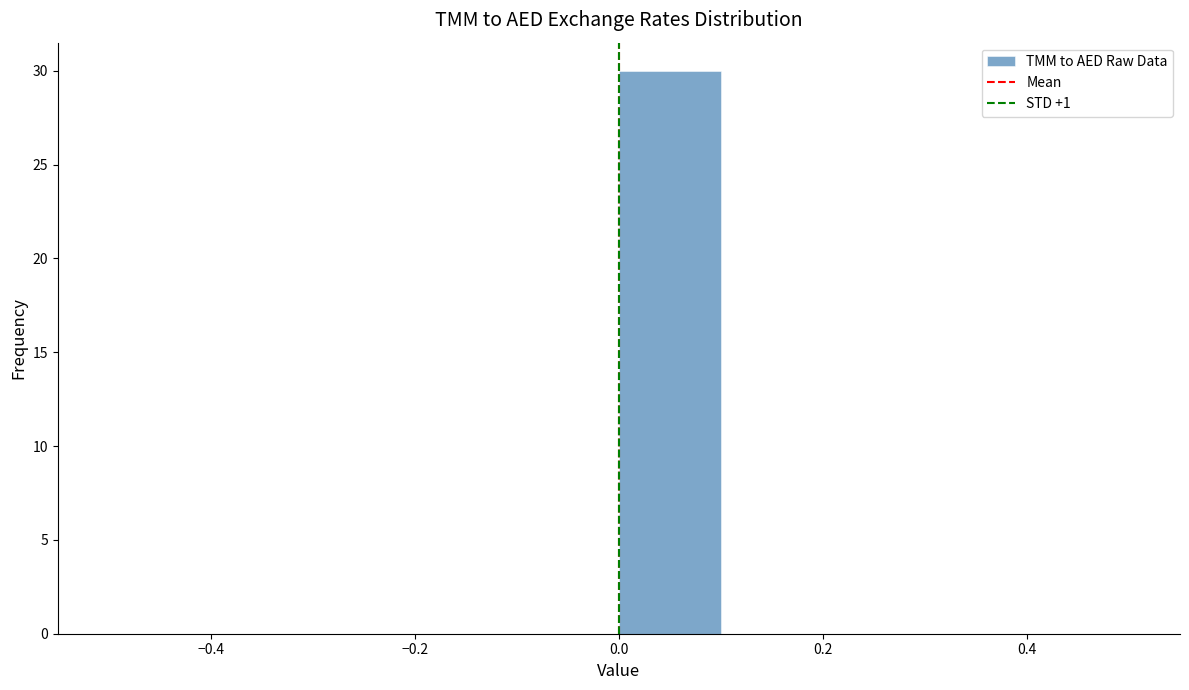

How tall is the bar that spans 0.0 to 0.1 on the x-axis? The values are not printed on the chart, so give them approximately, as read against the axis.

30